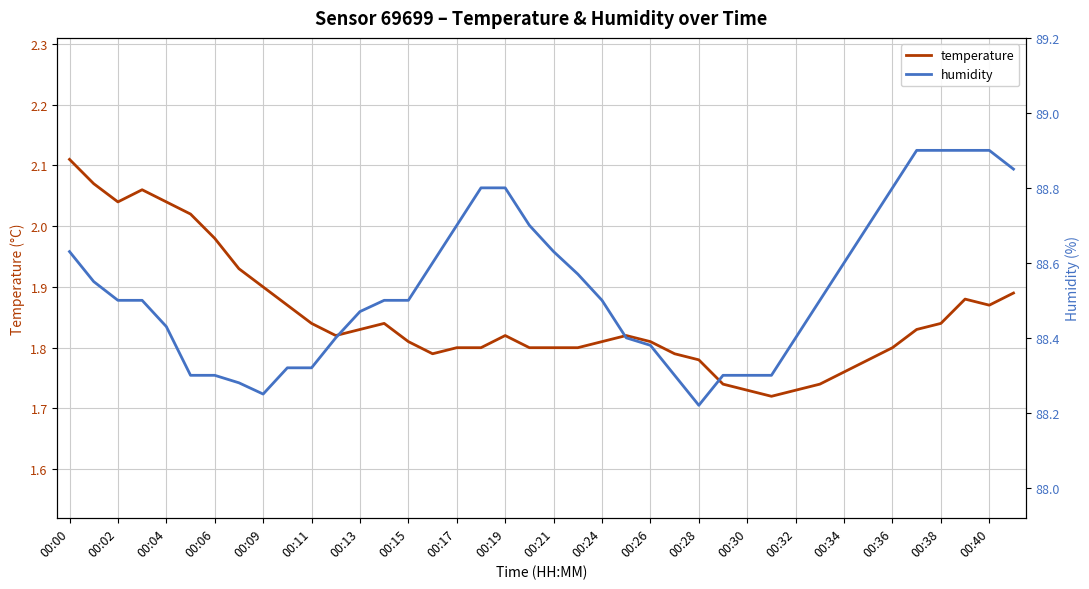

What is the difference between the maximum and minimum values in the temperature series?

0.4